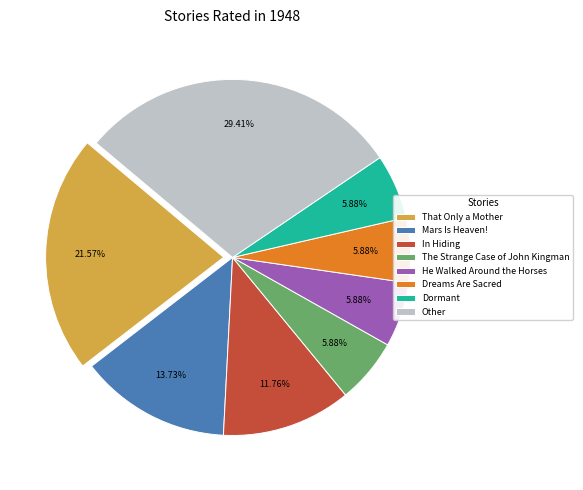

What is the largest slice in the pie chart?

Other